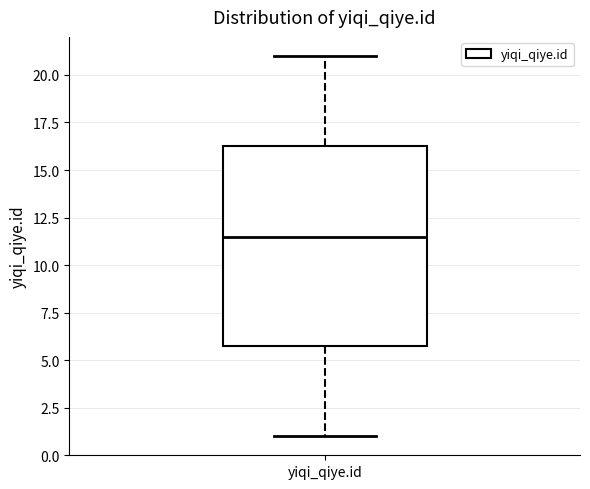

Read this box plot against the y-axis: the position of the median line, the range covered by the box, and the ends of both whiskers. The values are not printed on the chart, so give them approximately, as read against the axis.

median 11.5, box 6.0 to 16.5, whiskers 1.0 to 21.0